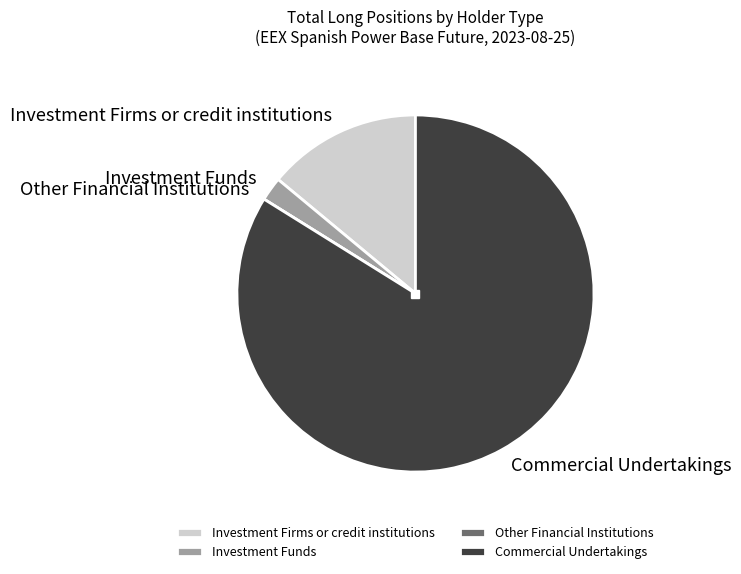

Which category accounts for the majority?

Commercial Undertakings